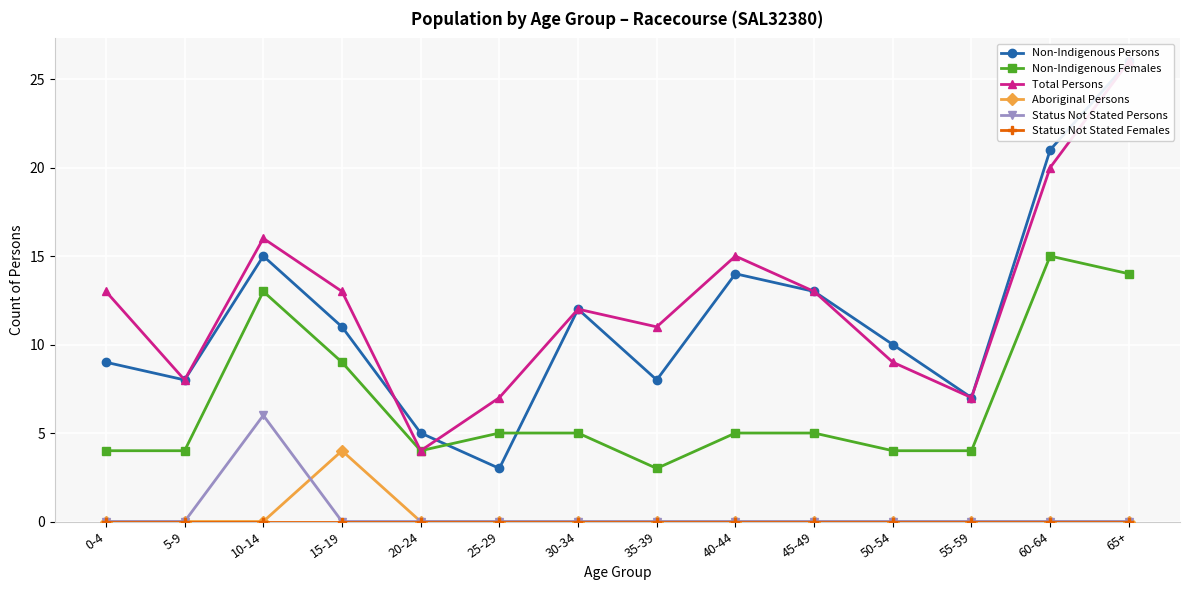

What is the label of the 13th point from the left?

60-64